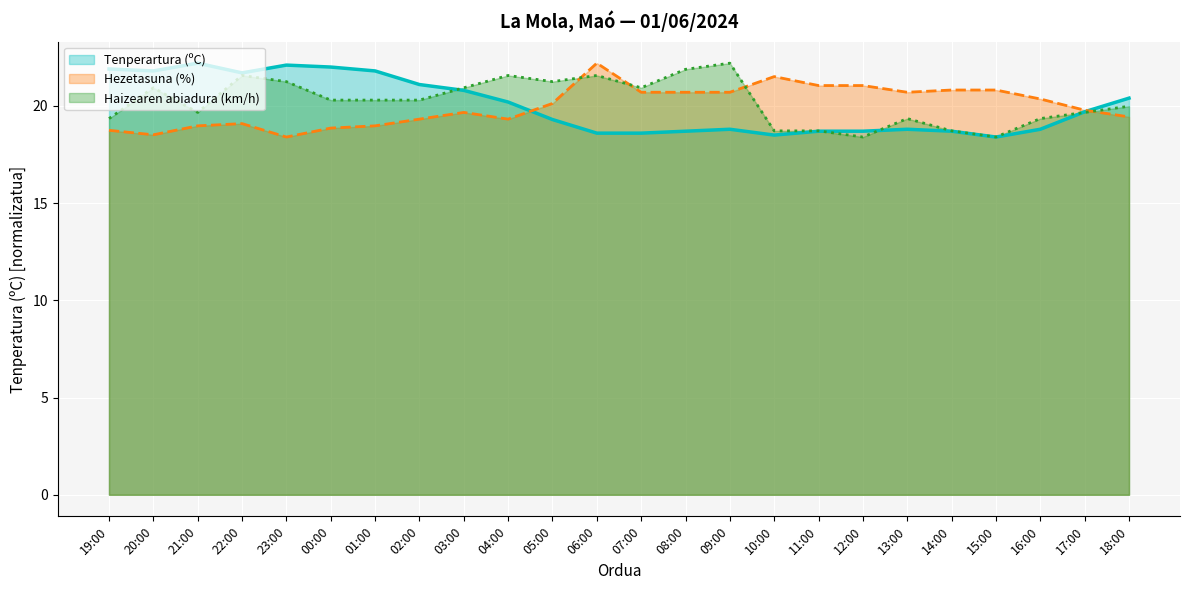

Which series has the largest total across all categories?

Haizearen abiadura (km/h)